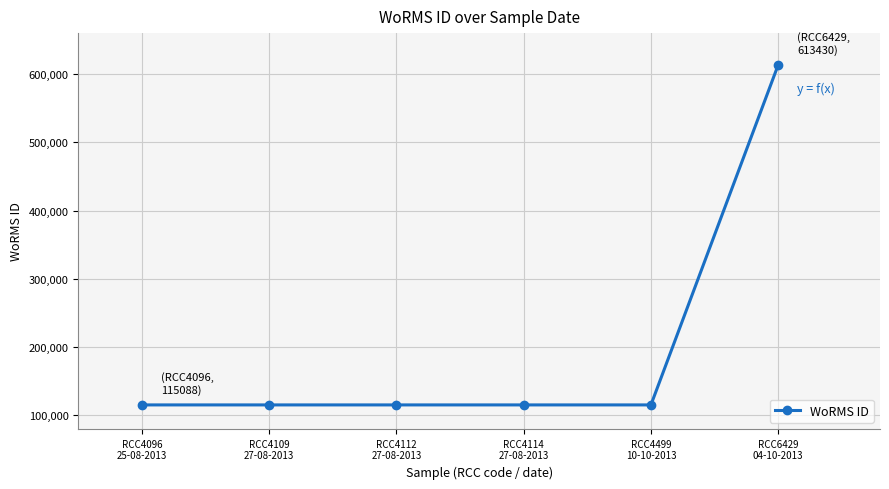

What is the difference between the maximum and minimum values?

498342